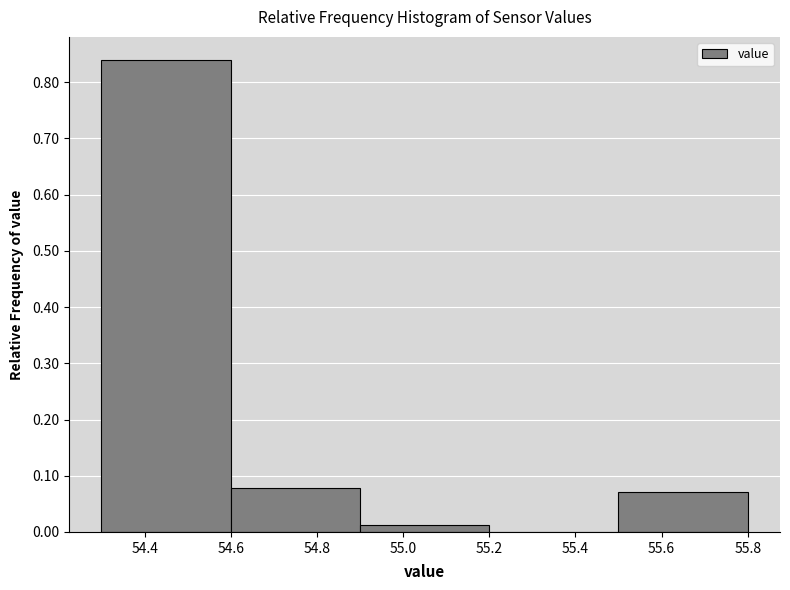

Reading left to right, list every bar in this chart as the range it spans on the x-axis followed by its height. The values are not printed on the chart, so give them approximately, as read against the axis.

54.3 to 54.6: 0.84
54.6 to 54.9: 0.08
54.9 to 55.2: 0.01
55.2 to 55.5: 0
55.5 to 55.8: 0.07